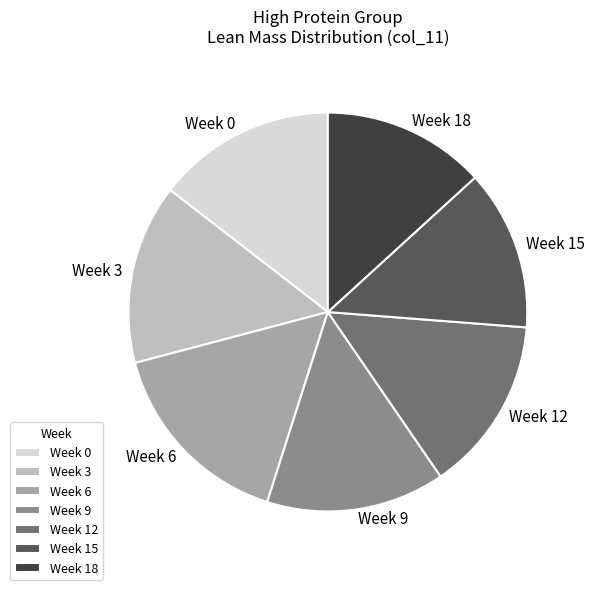

What is the ratio of the value at Week 3 to the value at Week 18?

1.1